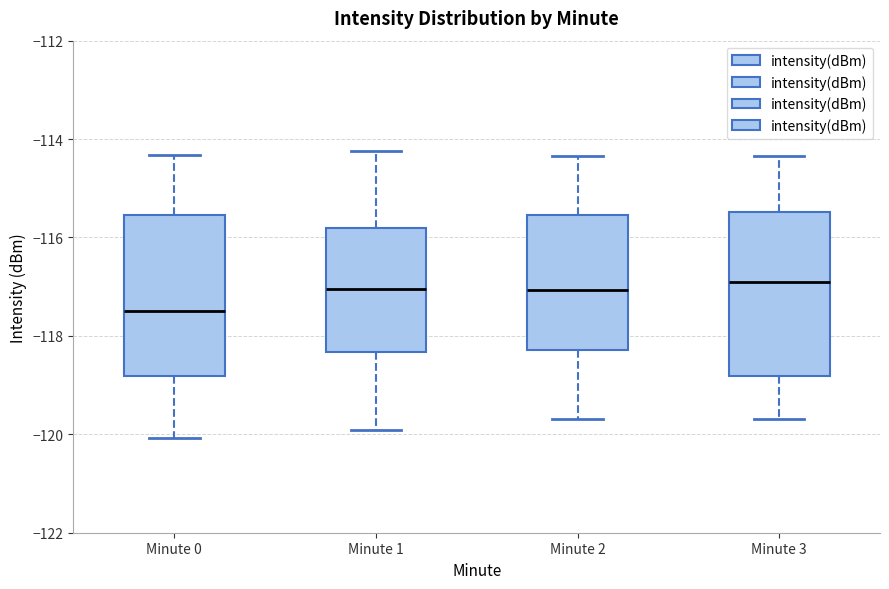

Which box has the lowest median line?

Minute 0